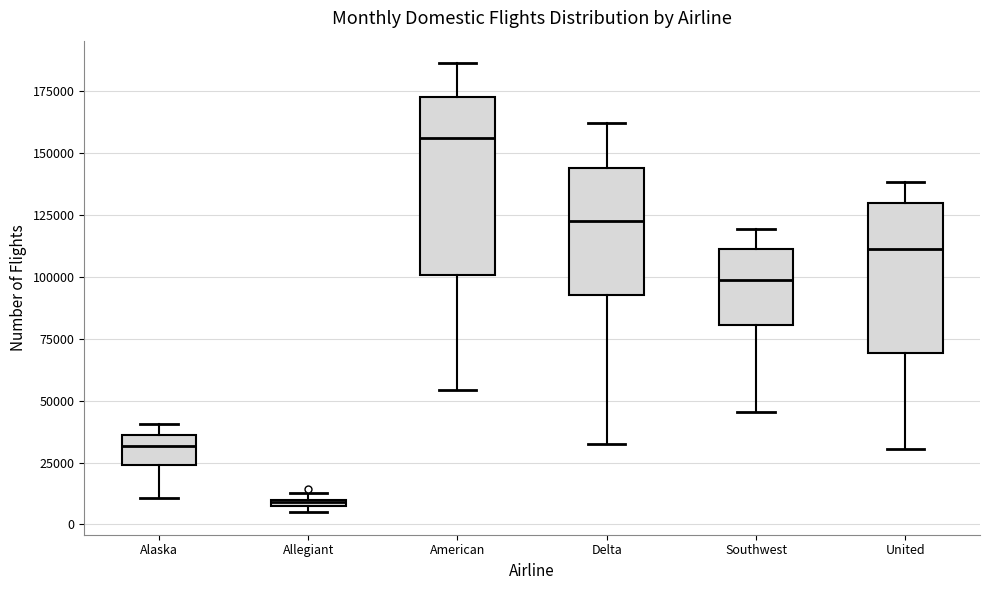

Which box is the tallest, from its lower edge to its upper edge?

American